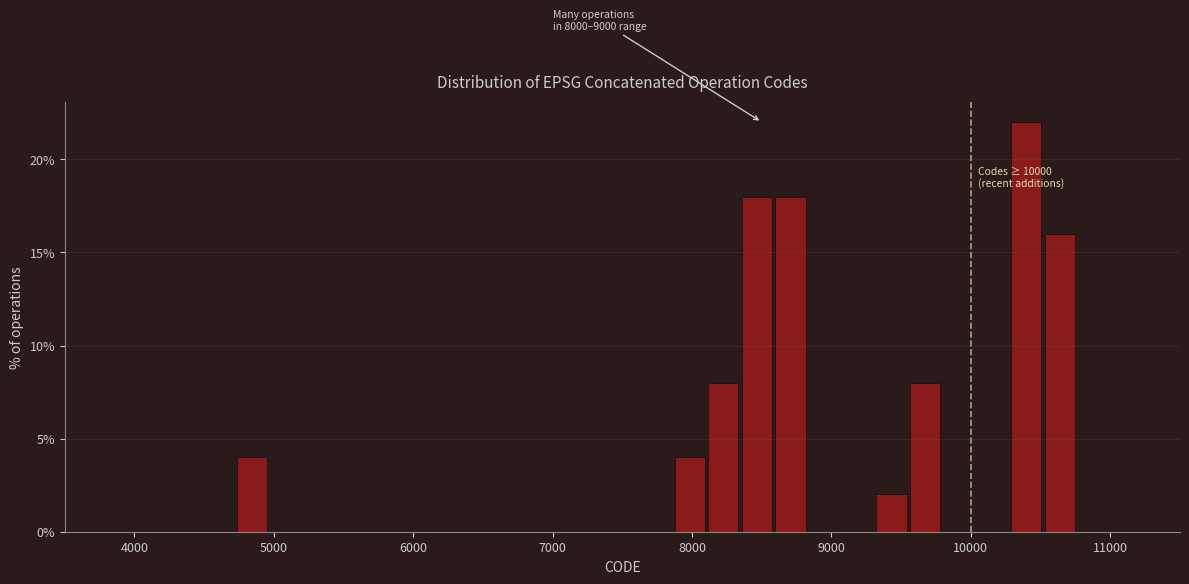

Read against the x-axis, roughly where is the centre of the tallest bar?

10400